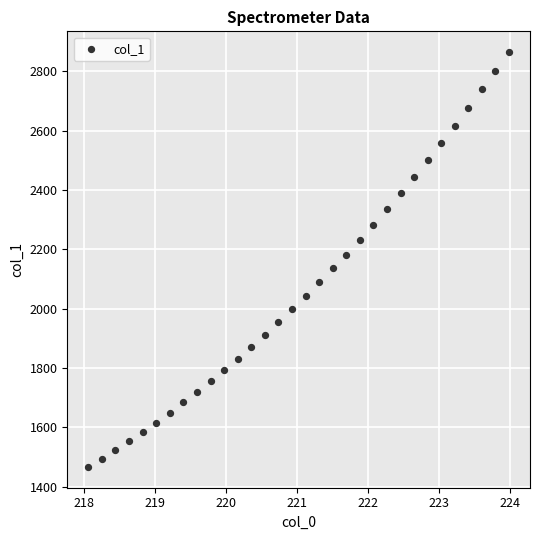

What is the range of X values (max minus min)?

5.9